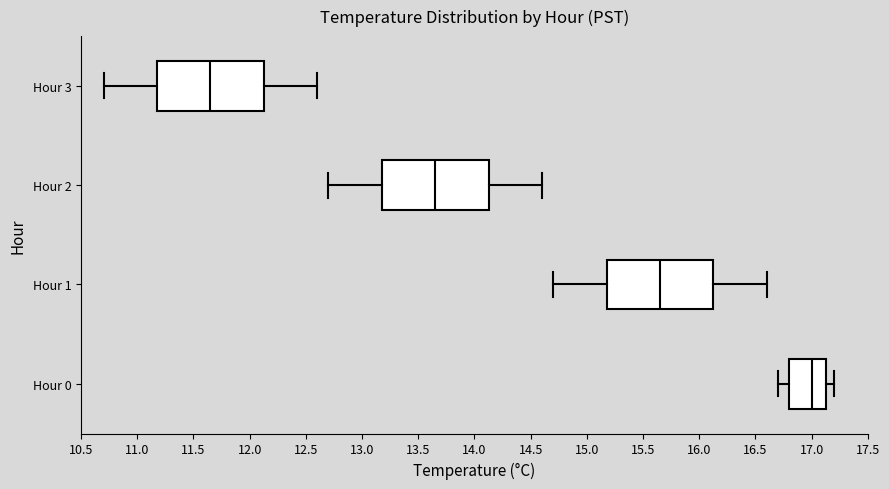

Which box has the furthest to the right median line?

Hour 0